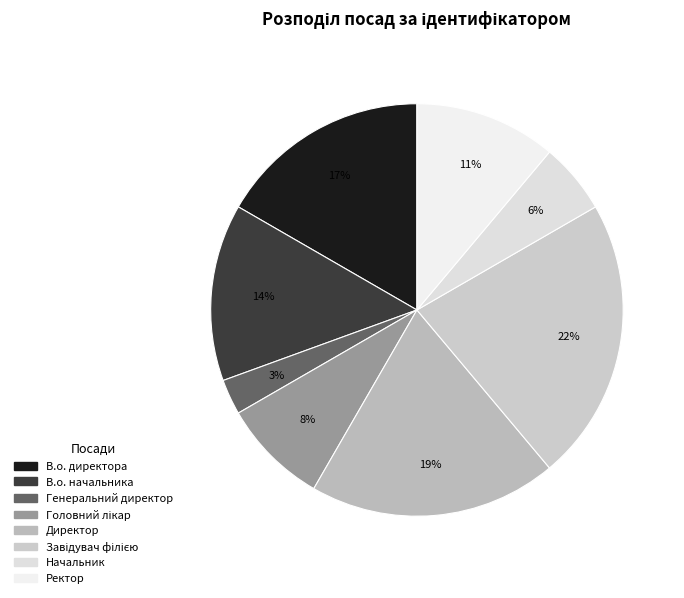

Between Директор and Завідувач філією, which is larger?

Завідувач філією